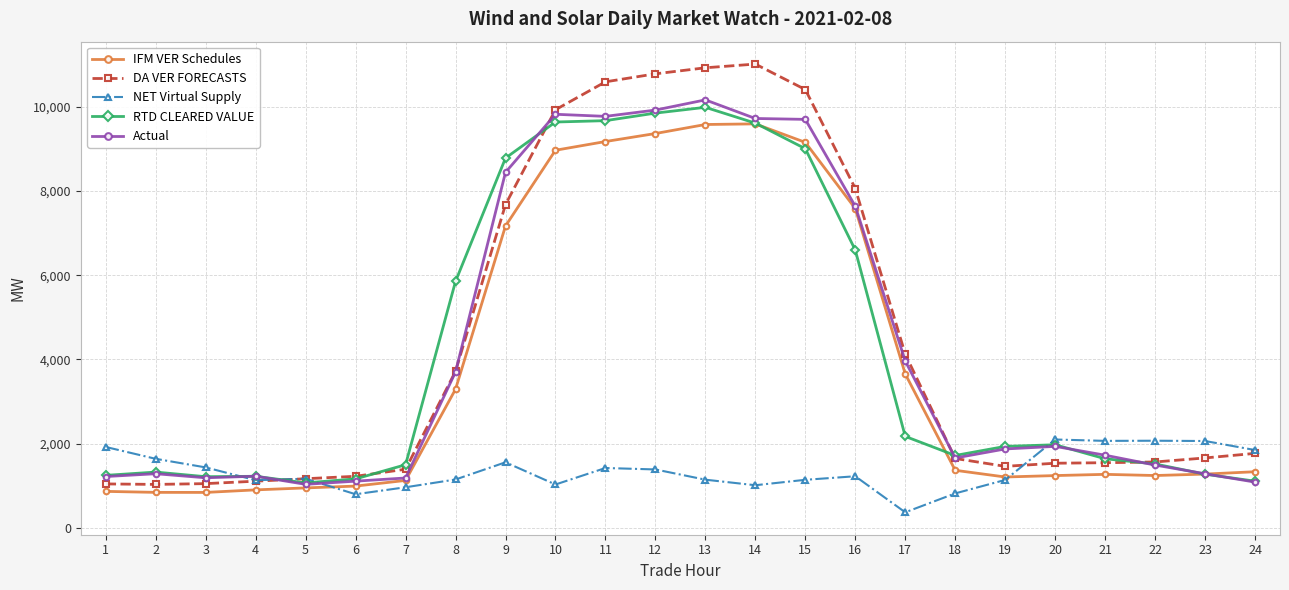

Which series has the largest range (max minus min)?

DA VER FORECASTS